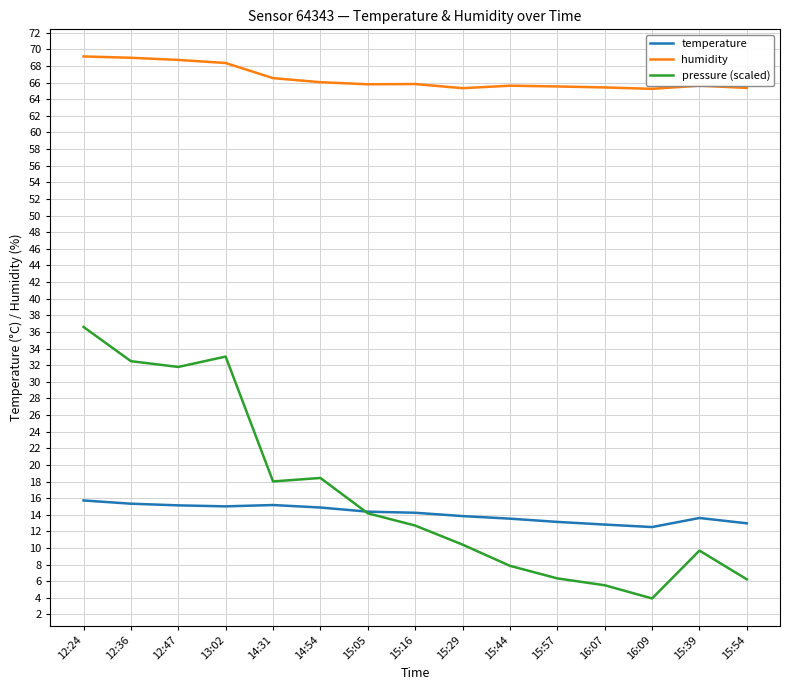

What is the greatest value displayed?

69.1